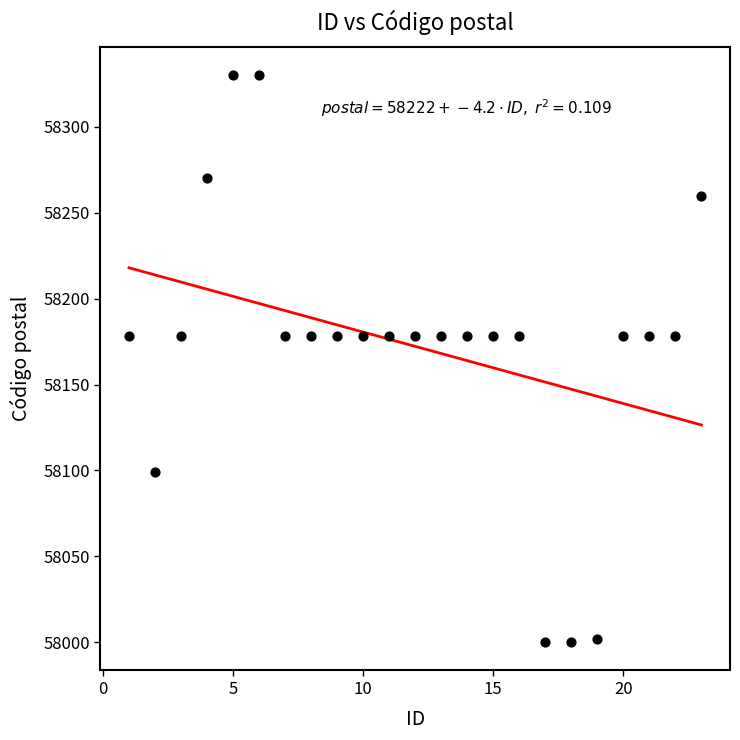

What is the range of X values (max minus min)?

22